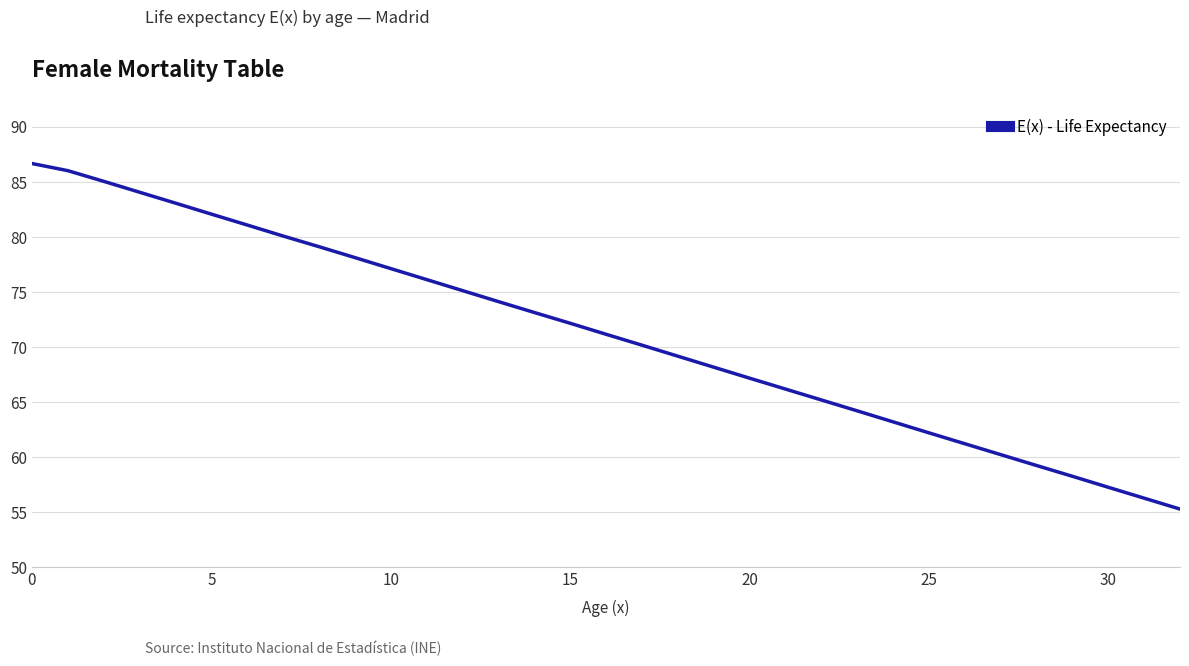

What is the difference between the maximum and minimum values?

31.4